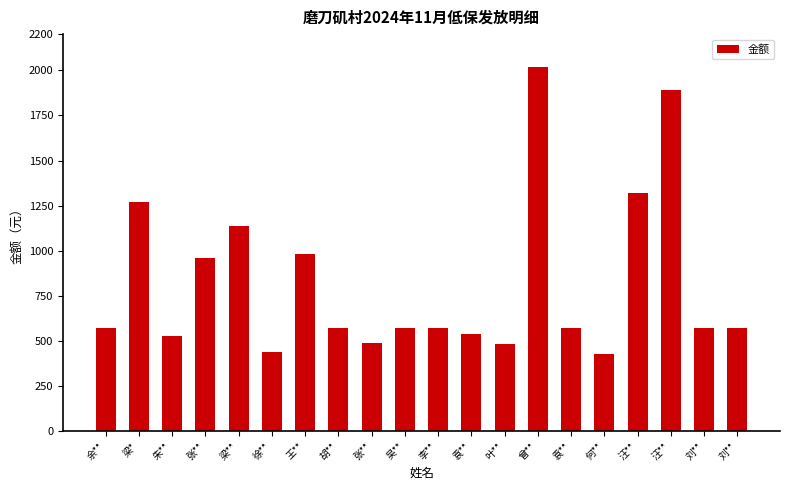

Which label corresponds to the largest value in the chart?

曾**